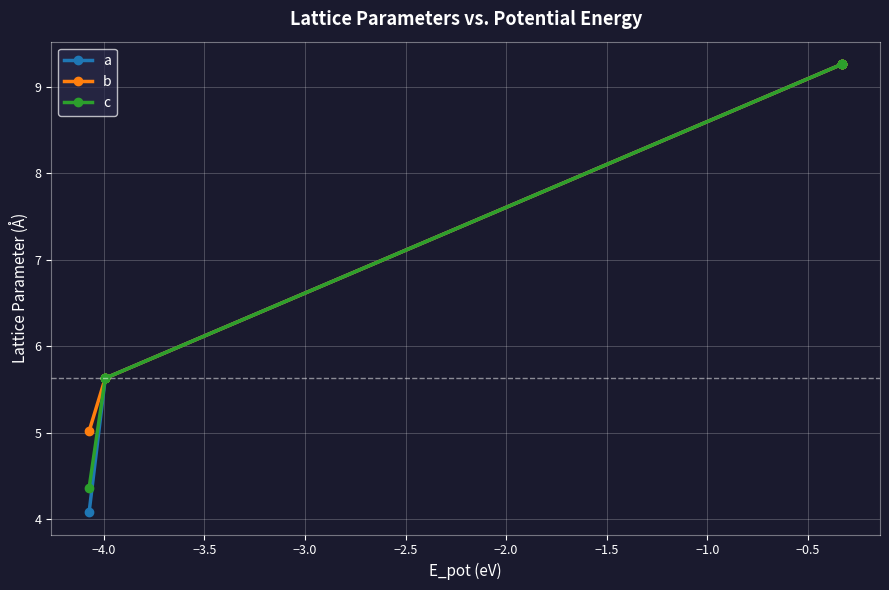

List the series in order of their peak value, highest first.

a, b, c